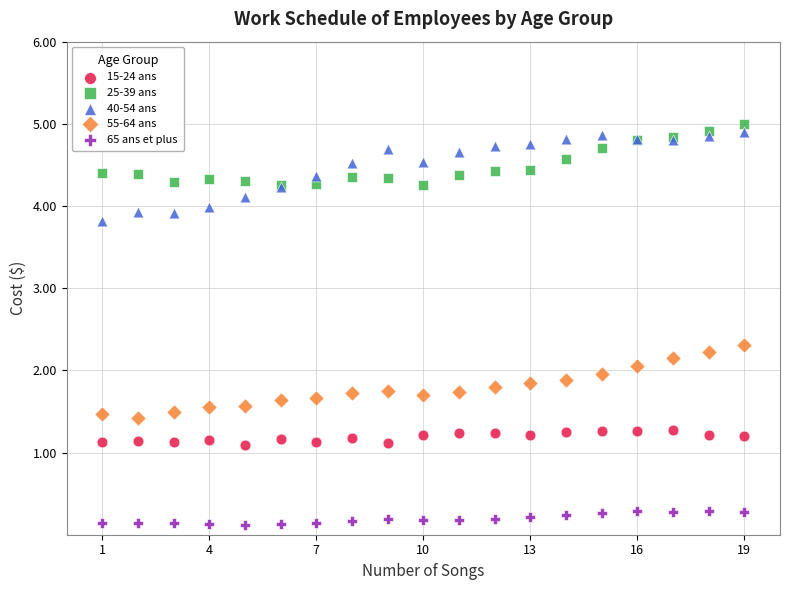

What are all the series names shown in the legend?

15-24 ans, 25-39 ans, 40-54 ans, 55-64 ans, 65 ans et plus